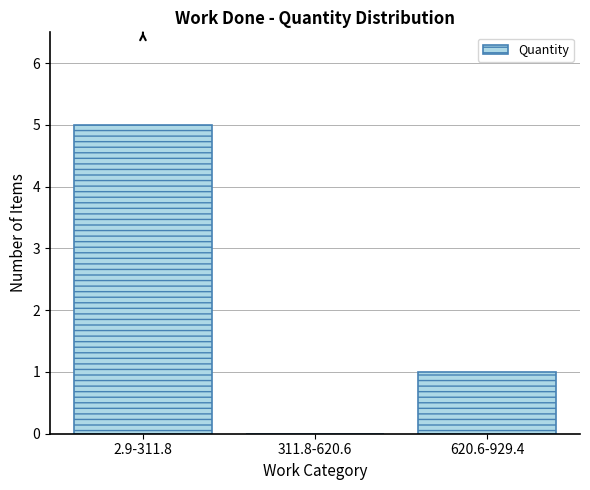

Reading right to left, extract all data points from this chart.

620.6-929.4=1	311.8-620.6=0	2.9-311.8=5